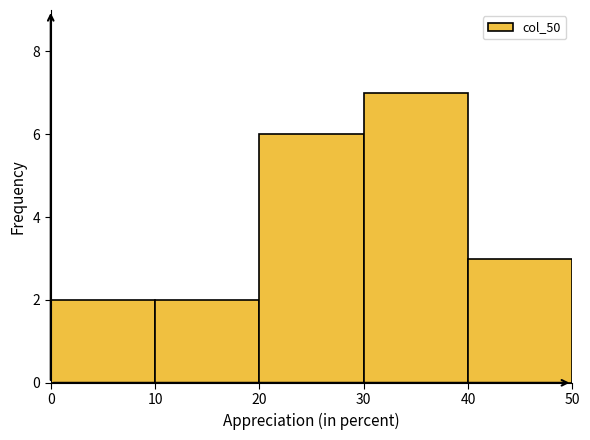

Reading left to right, transcribe this chart: for each bar, give the range it covers on the x-axis and its height. The values are not printed on the chart, so give them approximately, as read against the axis.

0 to 10: 2
10 to 20: 2
20 to 30: 6
30 to 40: 7
40 to 50: 3